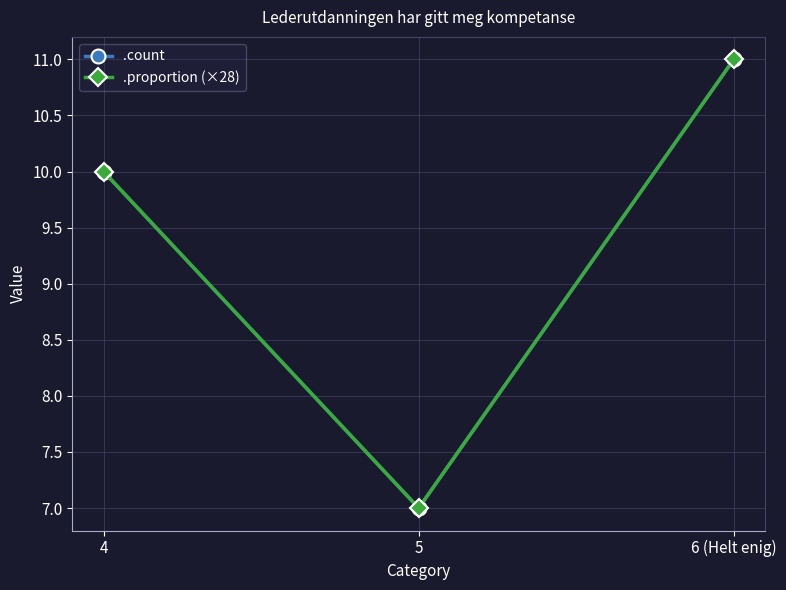

What is the difference between the .count values at 4 and 6 (Helt enig)?

1.0